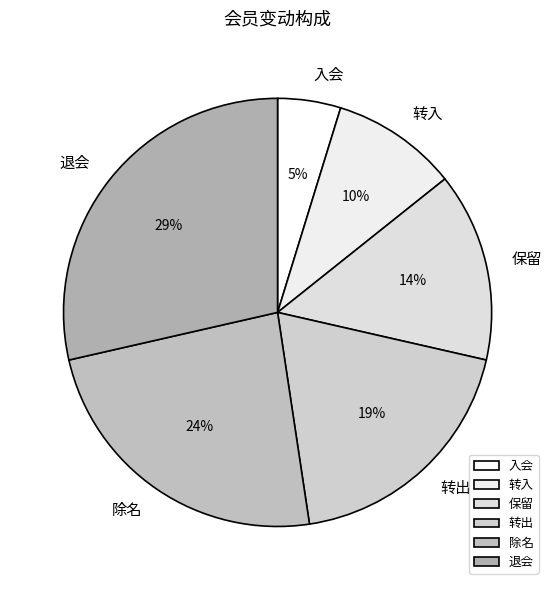

Does 保留 account for over 50% of the chart?

No